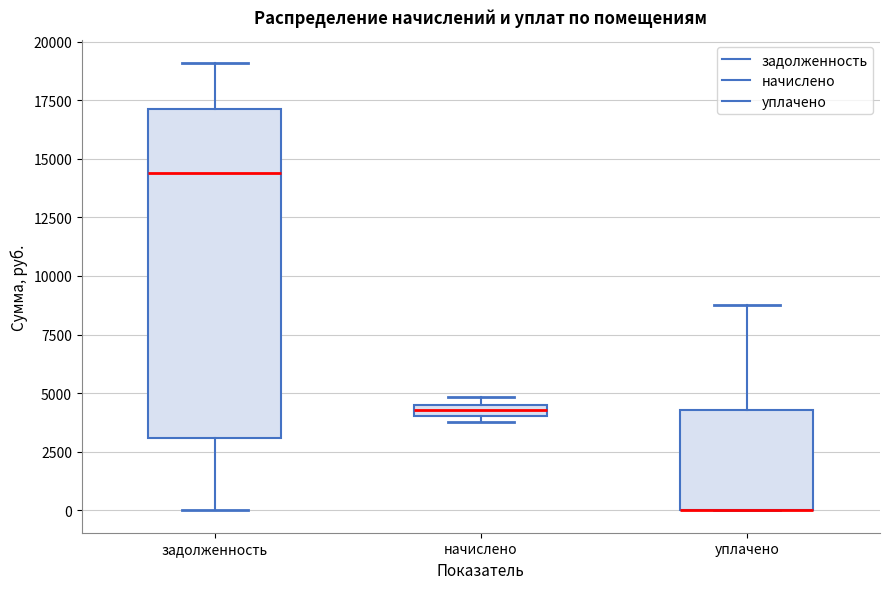

Which box is the tallest, from its lower edge to its upper edge?

задолженность